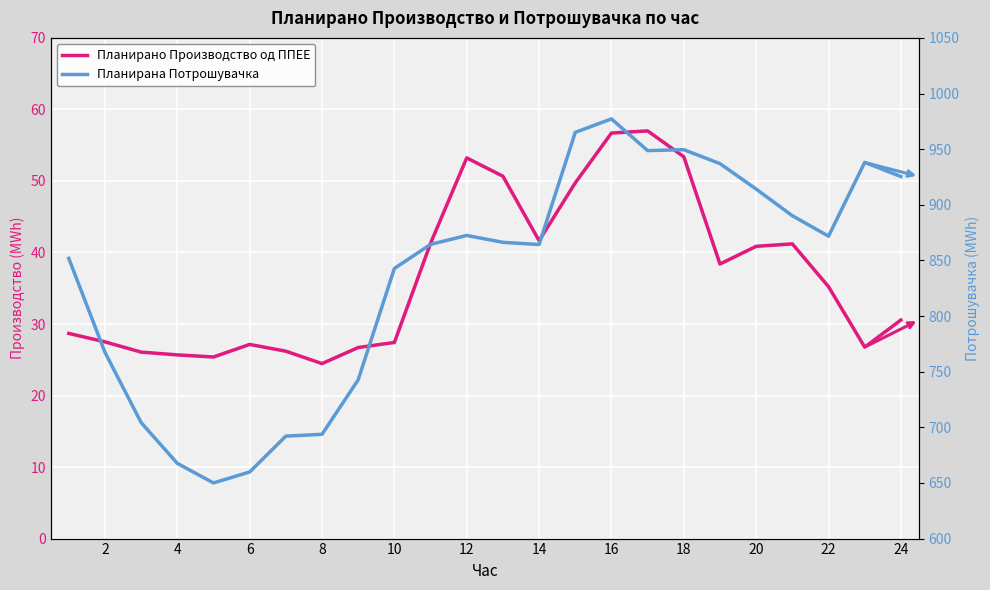

At which category does Планирано Производство од ППЕЕ reach its first local peak?

6